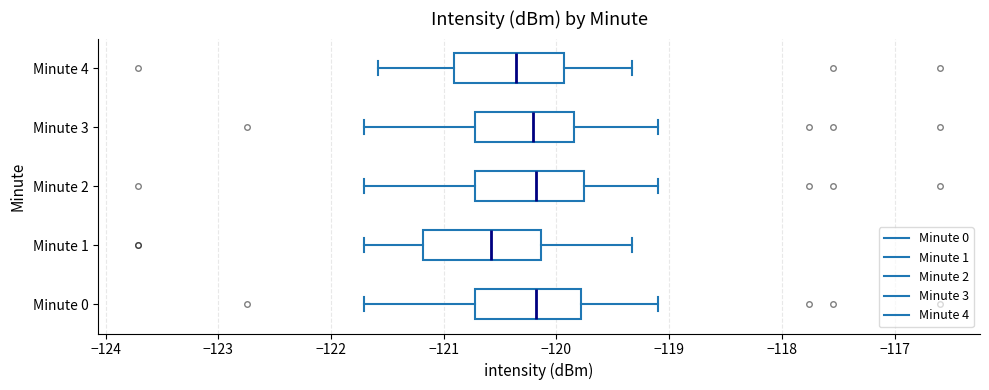

Where does the left whisker of the box for Minute 3 end on the x-axis? The values are not printed on the chart, so give them approximately, as read against the axis.

-121.7